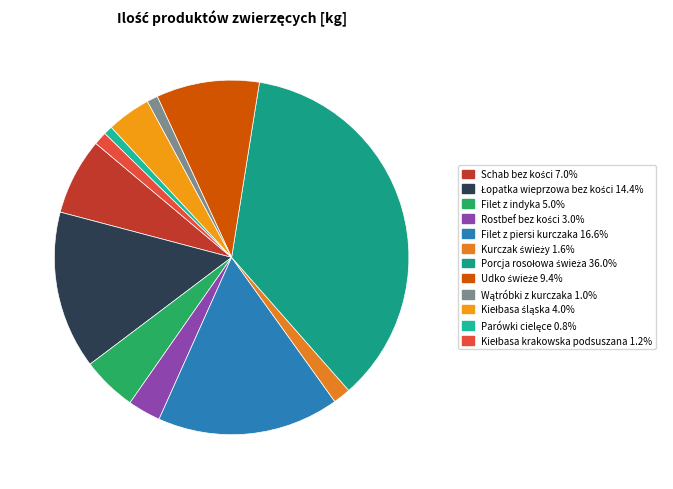

Is it true that Rostbef bez kości is 3% of the pie?

True